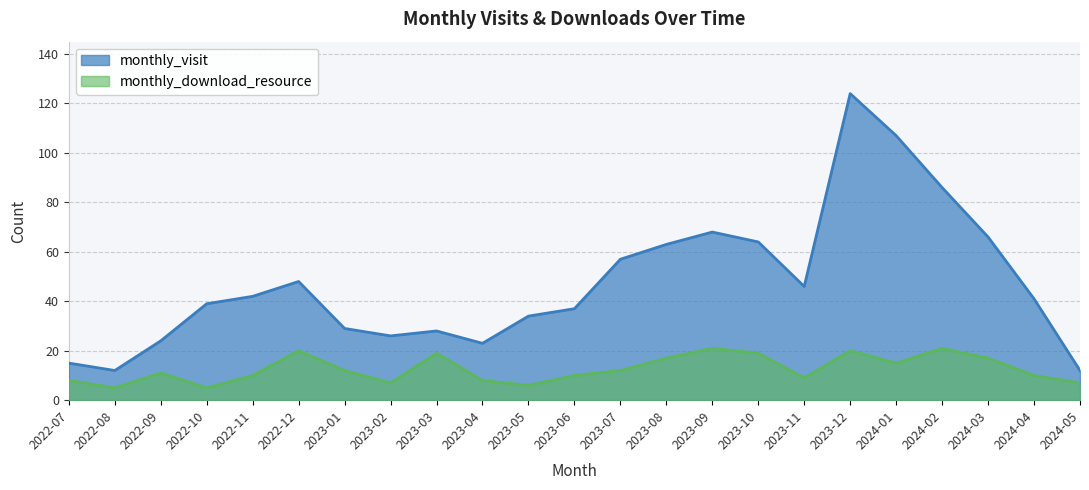

Does the chart display data point markers on the line(s)?

No